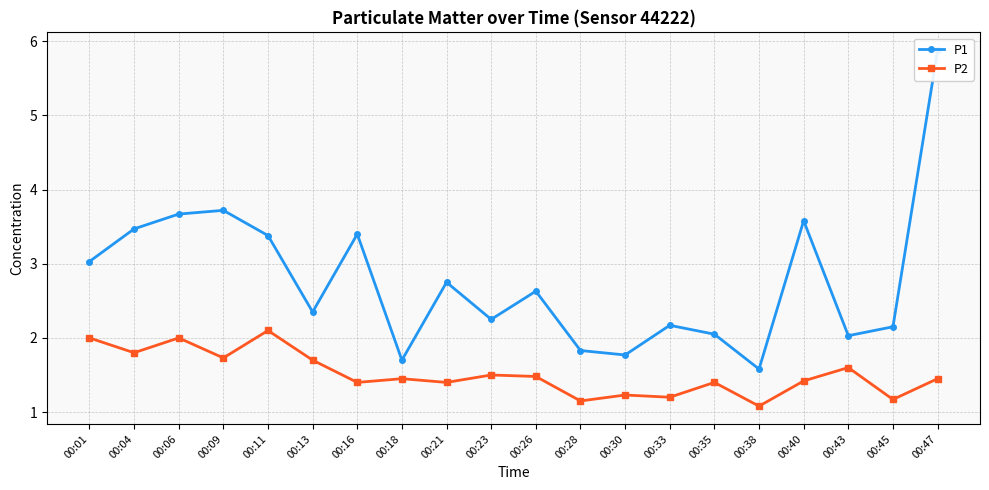

The value of P1 at 00:06 is 3.7. True or false?

True